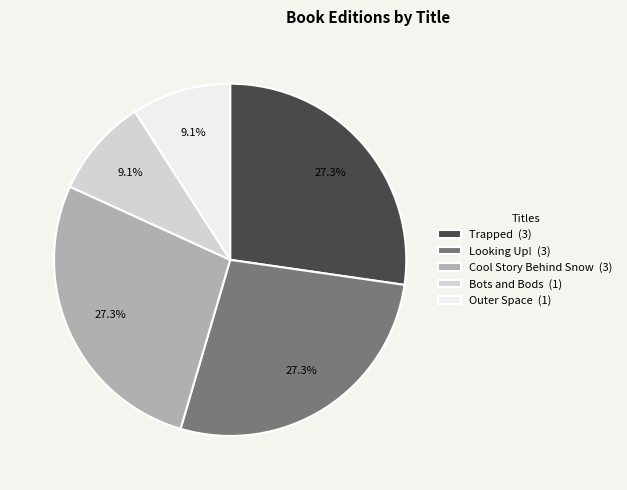

To the nearest percent, what is the average slice percentage?

20%